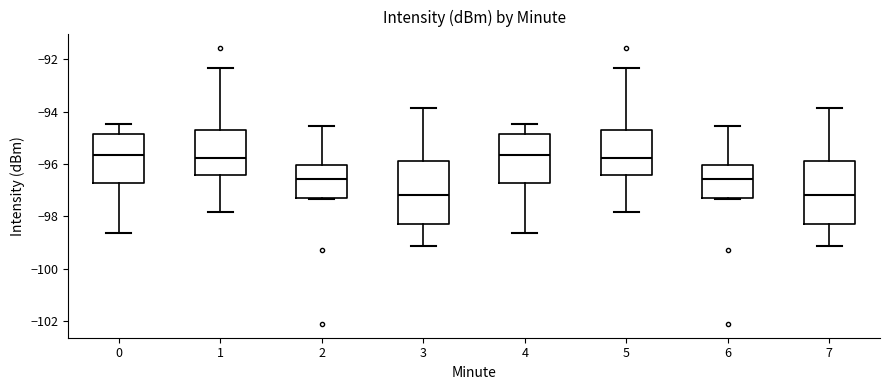

Where does the lower whisker of the box at x = 5 end on the y-axis? The values are not printed on the chart, so give them approximately, as read against the axis.

-97.8